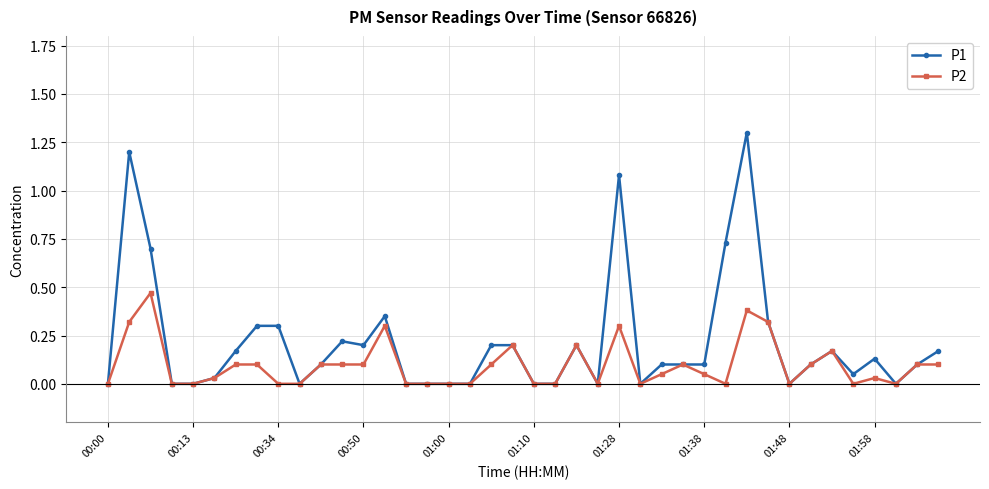

At how many categories does at least one series exceed 1?

3